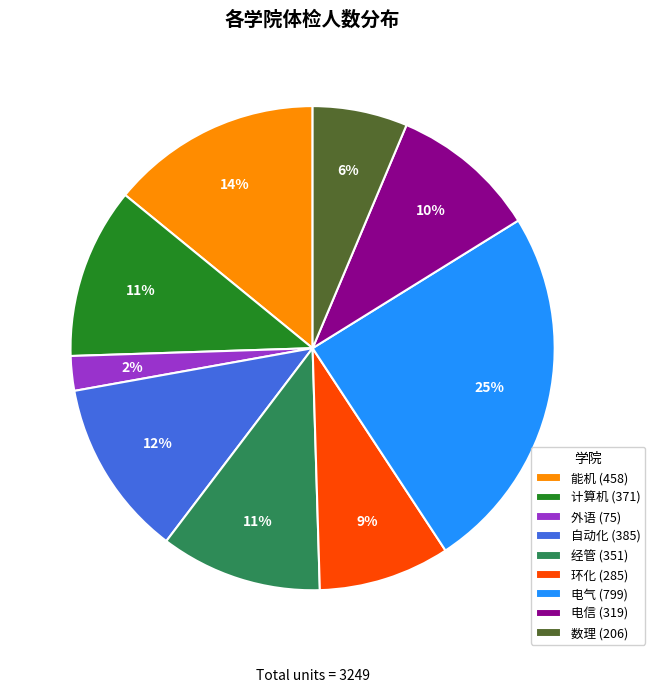

Do 环化 and 计算机 together represent more than half of the pie?

No